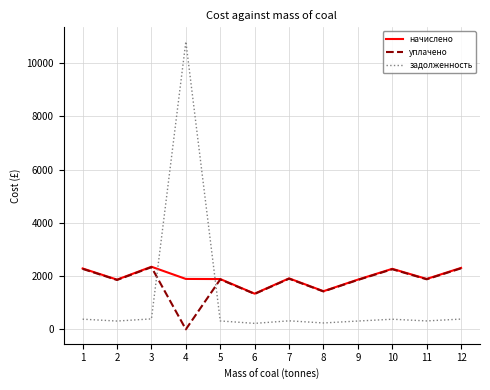

The задолженность series shows 315.4 at 11. True or false?

True